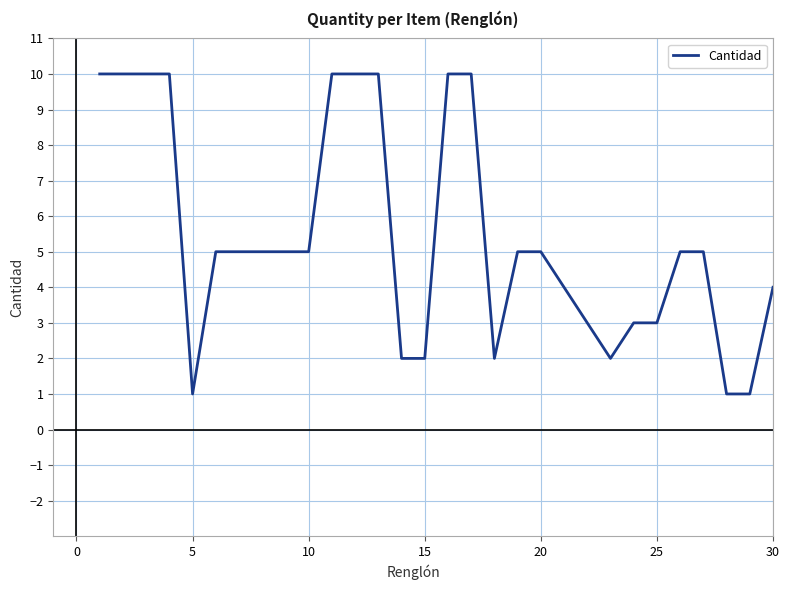

What is the maximum value shown in the chart?

10